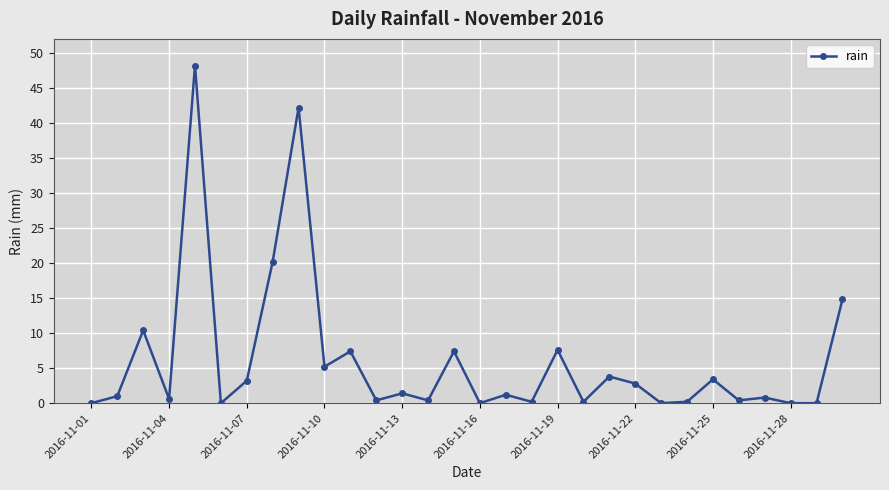

What is the value of the 27th point from the left?

0.8